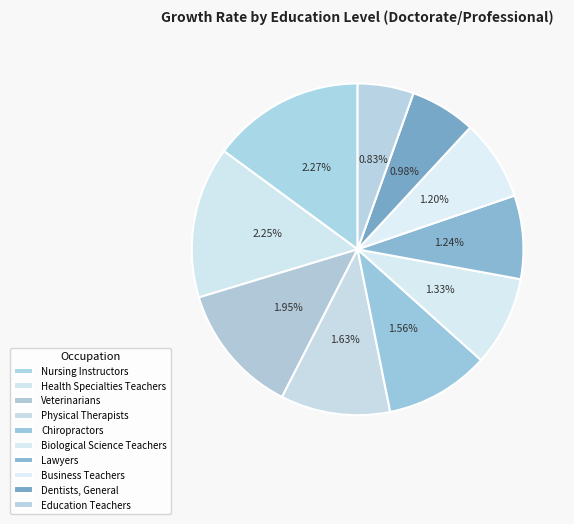

What percentage is the Veterinarians slice, to the nearest percent?

13%